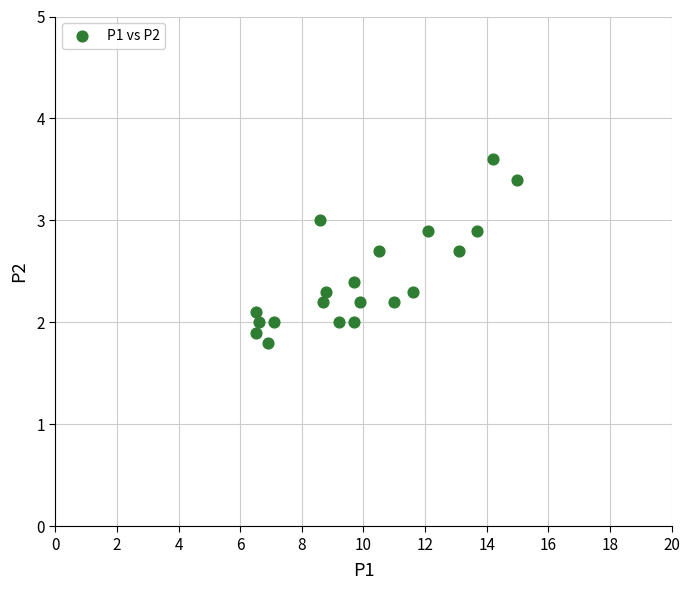

What is the range of X values (max minus min)?

8.5